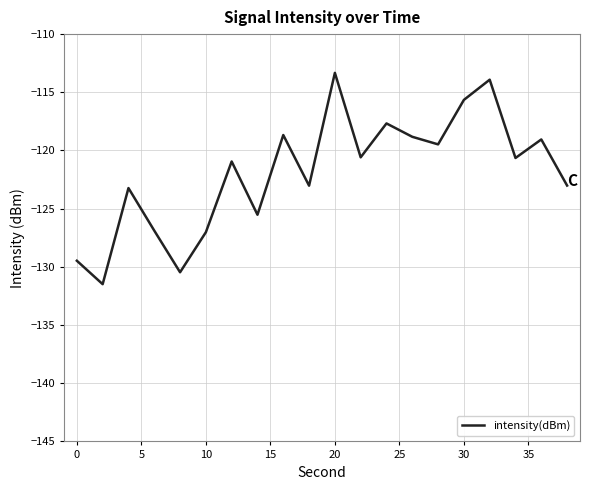

What is the maximum value shown in the chart?

-113.3